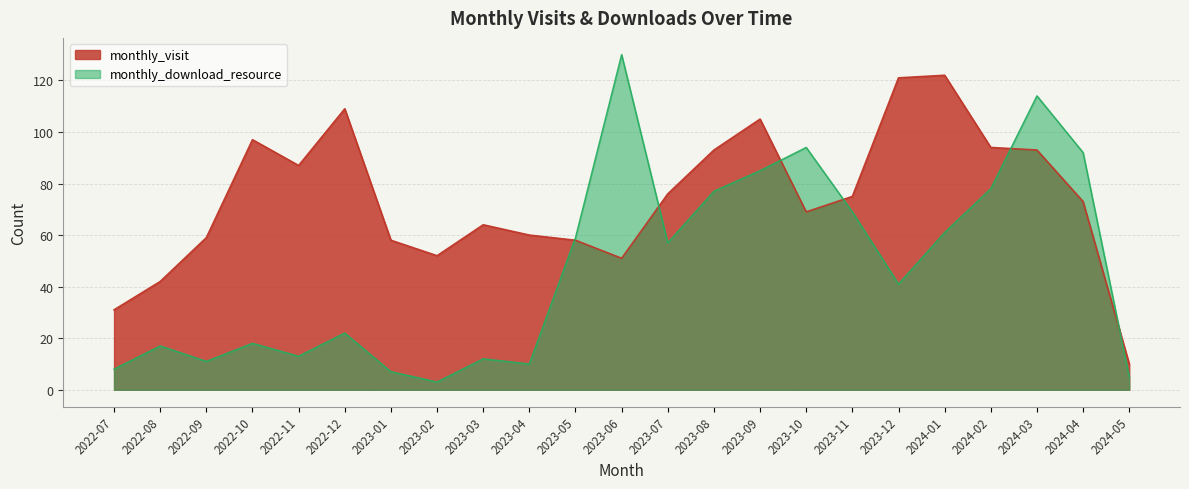

Between 2023-02 and 2023-07, which series saw the biggest shift?

monthly_download_resource